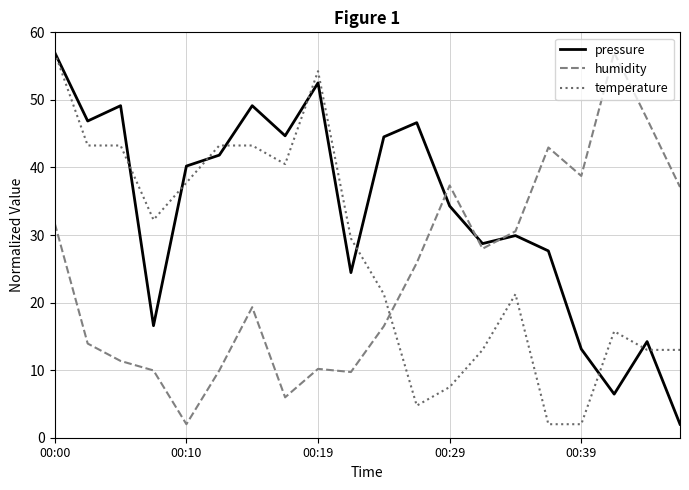

What is the difference between the maximum and minimum values in the pressure series?

55.0